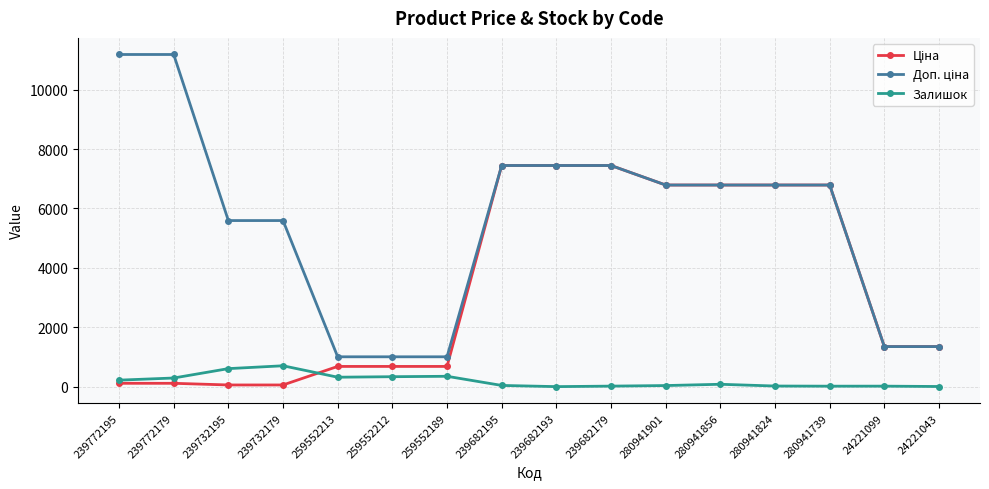

What is the greatest value displayed?

11182.0